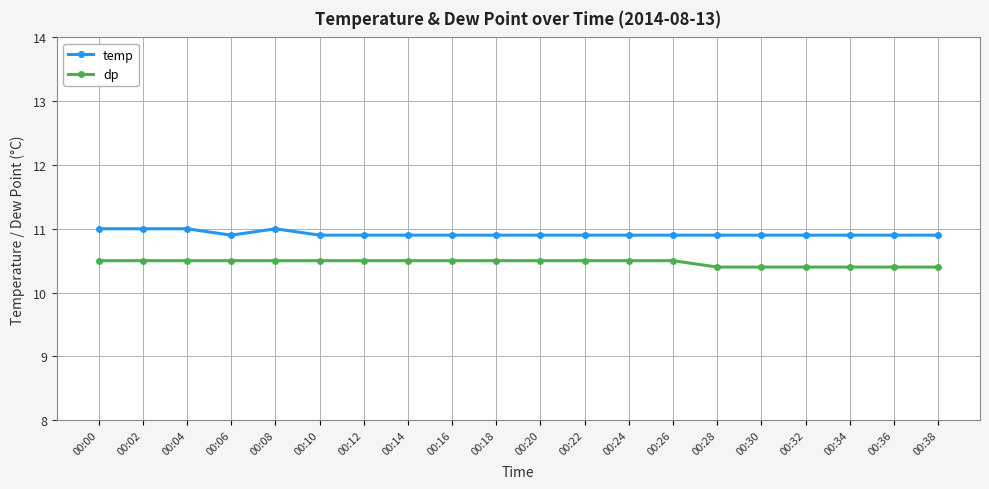

Which series has the largest total across all categories?

temp